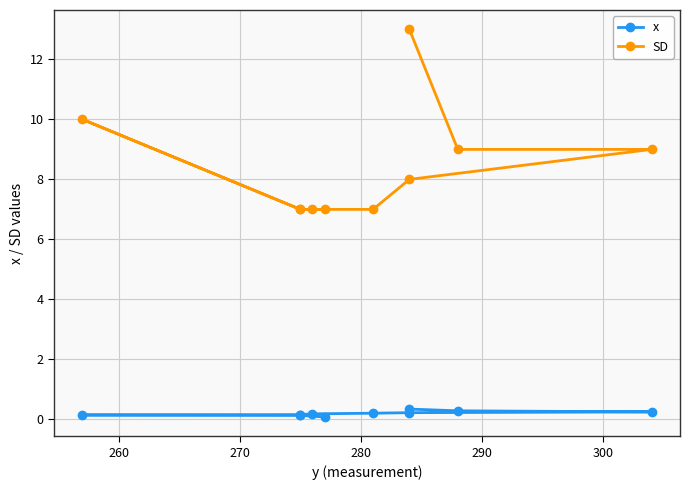

What are all the series names shown in the legend?

x, SD